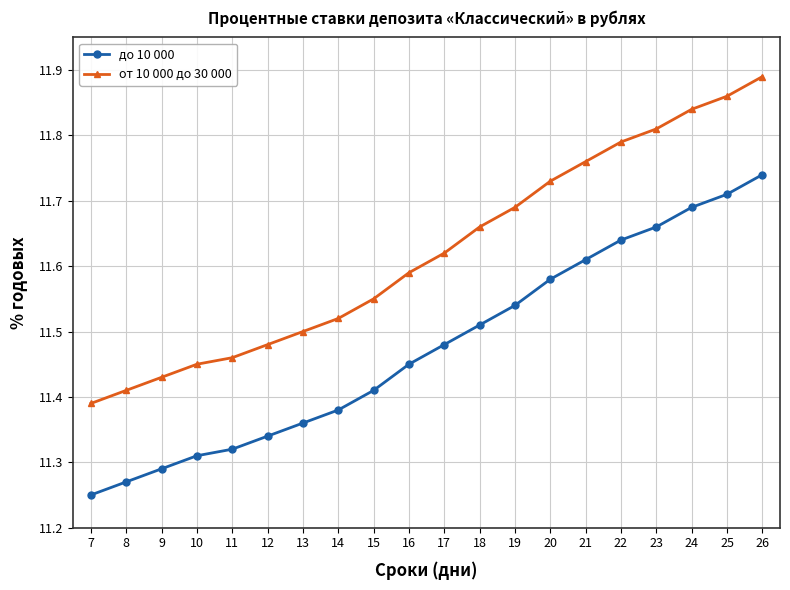

Which series has the widest spread of values?

от 10 000 до 30 000